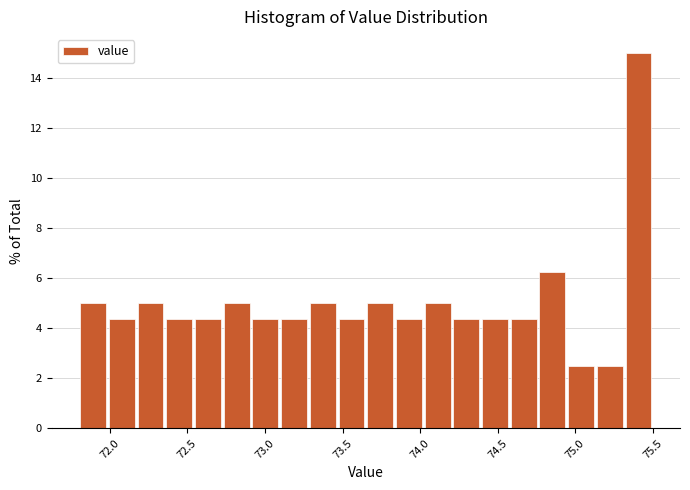

Around what value on the x-axis is the tallest bar? Give the approximate position of its centre, as read against the axis.

75.40